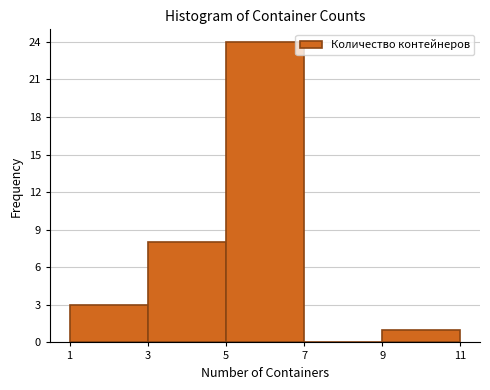

How tall is the bar that spans 9 to 11 on the x-axis? The values are not printed on the chart, so give them approximately, as read against the axis.

1